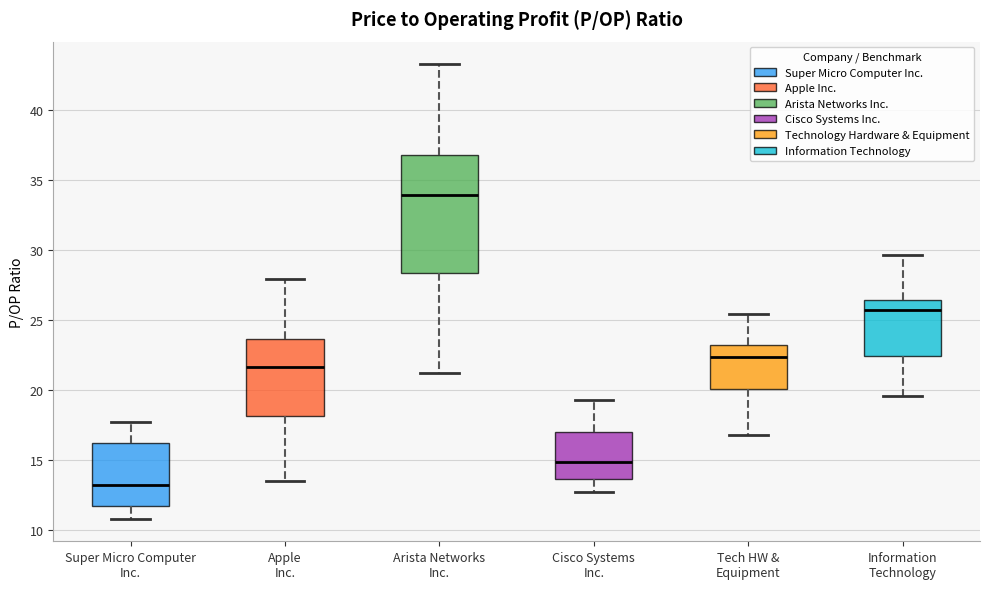

Where does the upper whisker of the box for Arista Networks Inc. end on the y-axis? The values are not printed on the chart, so give them approximately, as read against the axis.

43.5